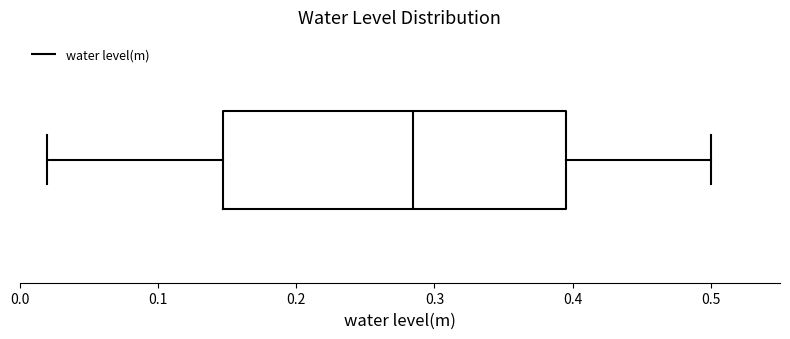

Where does the right whisker of the box end on the x-axis? The values are not printed on the chart, so give them approximately, as read against the axis.

0.50